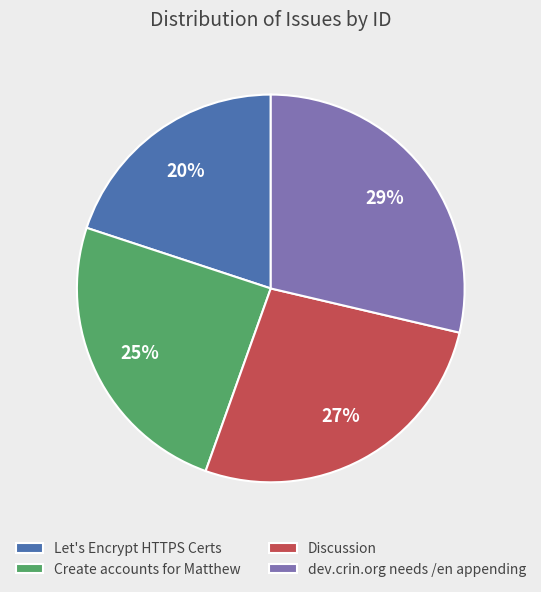

To the nearest percent, what portion does dev.crin.org needs /en appending represent?

29%